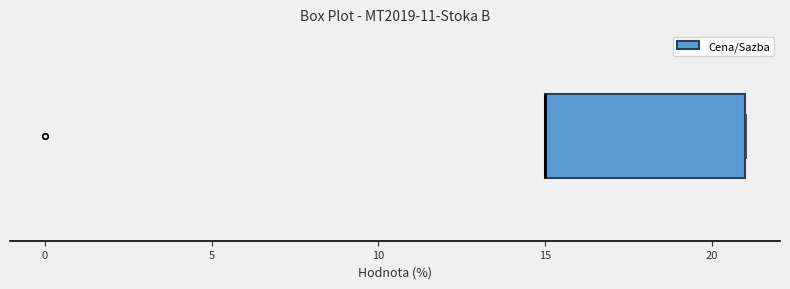

Transcribe this box plot: give where the median line is, the range the box spans, and where the two whiskers end, as read against the x-axis. The values are not printed on the chart, so give them approximately, as read against the axis.

median 15 (drawn on the box's left edge), box 15 to 21, whiskers 15 to 21